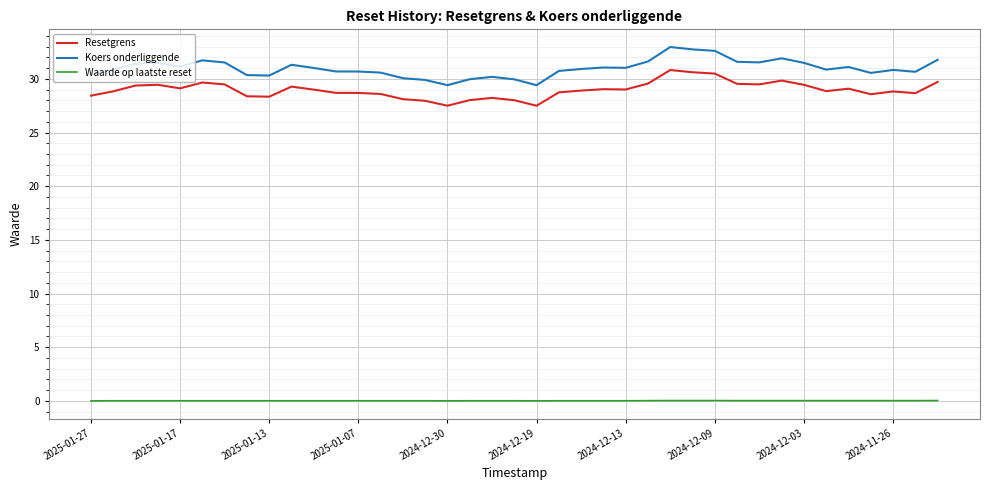

What is the highest value of the Resetgrens series?

30.8